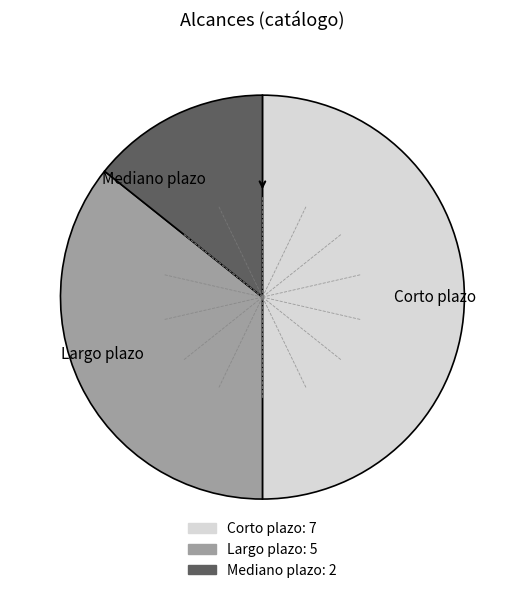

Does Mediano plazo account for over 50% of the chart?

No